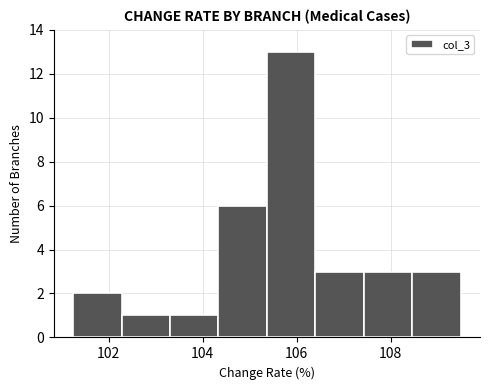

Reading left to right, transcribe this chart: for each bar, give the range it covers on the x-axis and its height. Neither the bar edges nor the heights are printed on the chart, so give them approximately, as read against the axes.

101.2 to 102.2: 2
102.2 to 103.4: 1
103.4 to 104.4: 1
104.4 to 105.4: 6
105.4 to 106.4: 13
106.4 to 107.4: 3
107.4 to 108.4: 3
108.4 to 109.4: 3